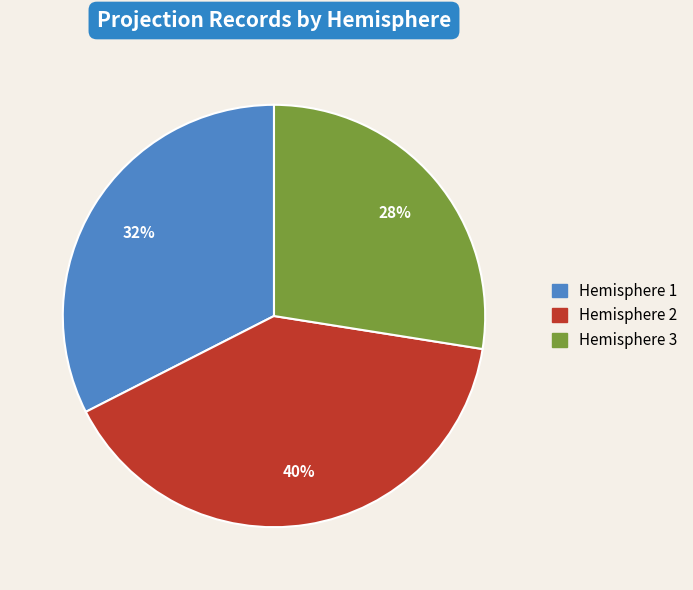

Rank the categories by value from lowest to highest.

Hemisphere 3, Hemisphere 1, Hemisphere 2